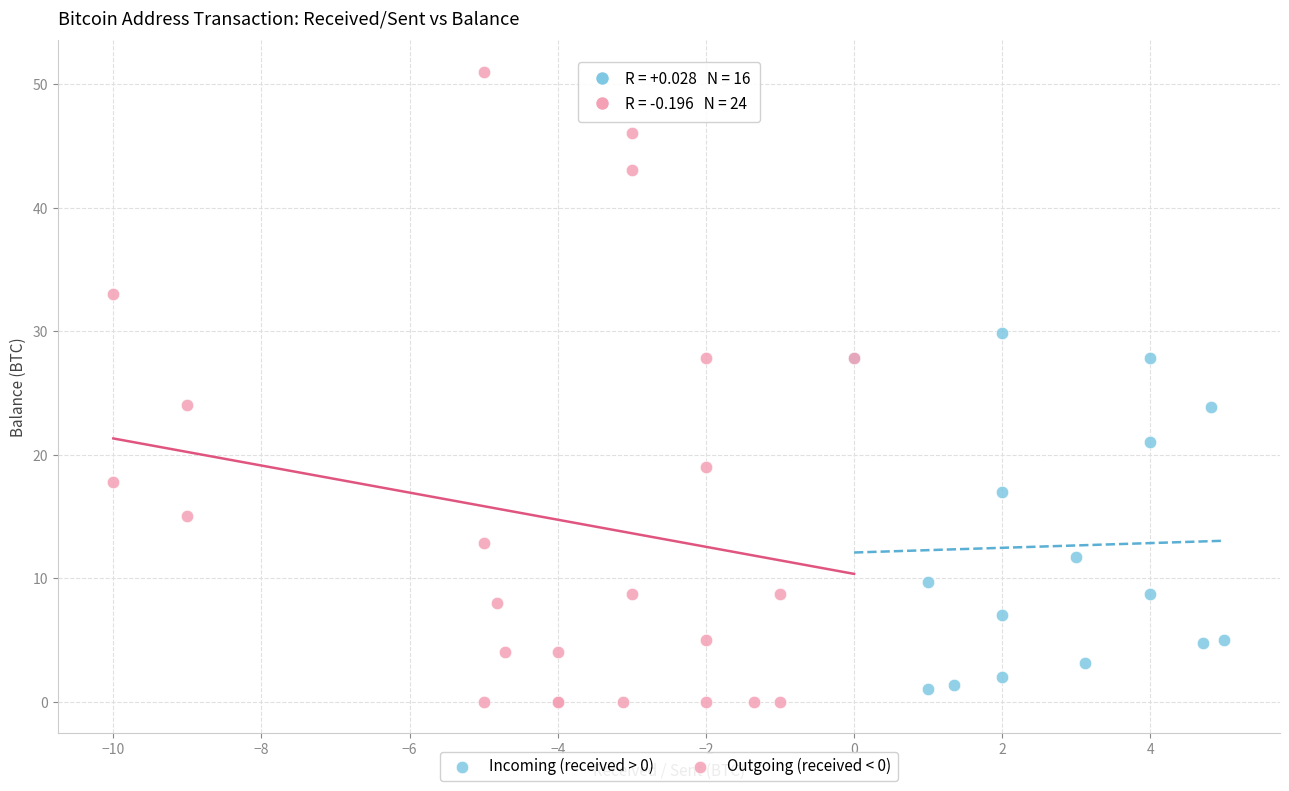

Which series contains the highest Y value?

Outgoing (received < 0)